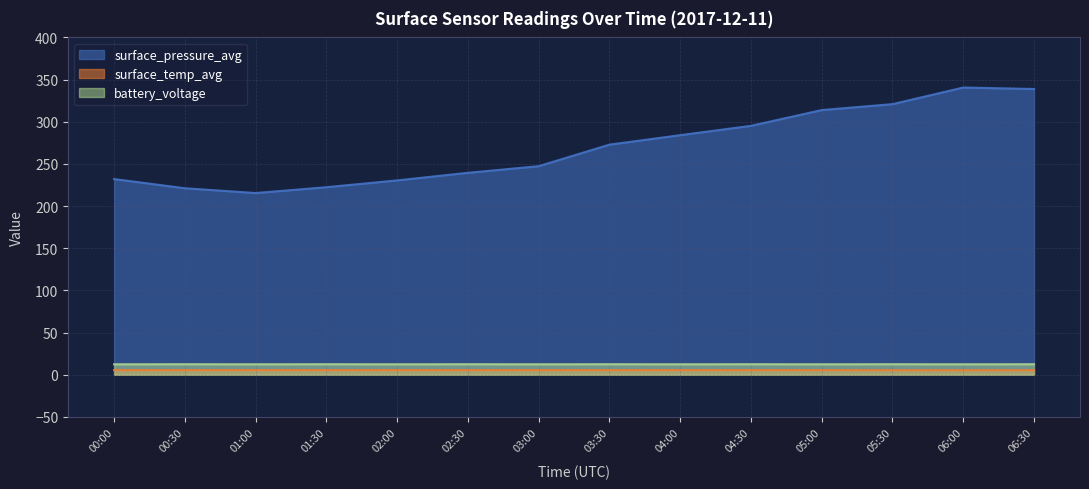

What is the greatest value displayed?

340.6